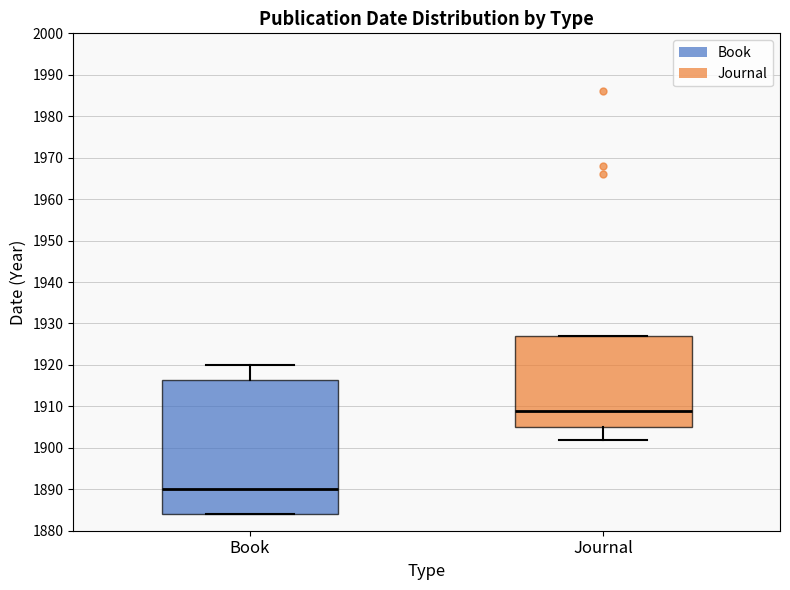

Which box's median line is the lowest?

Book